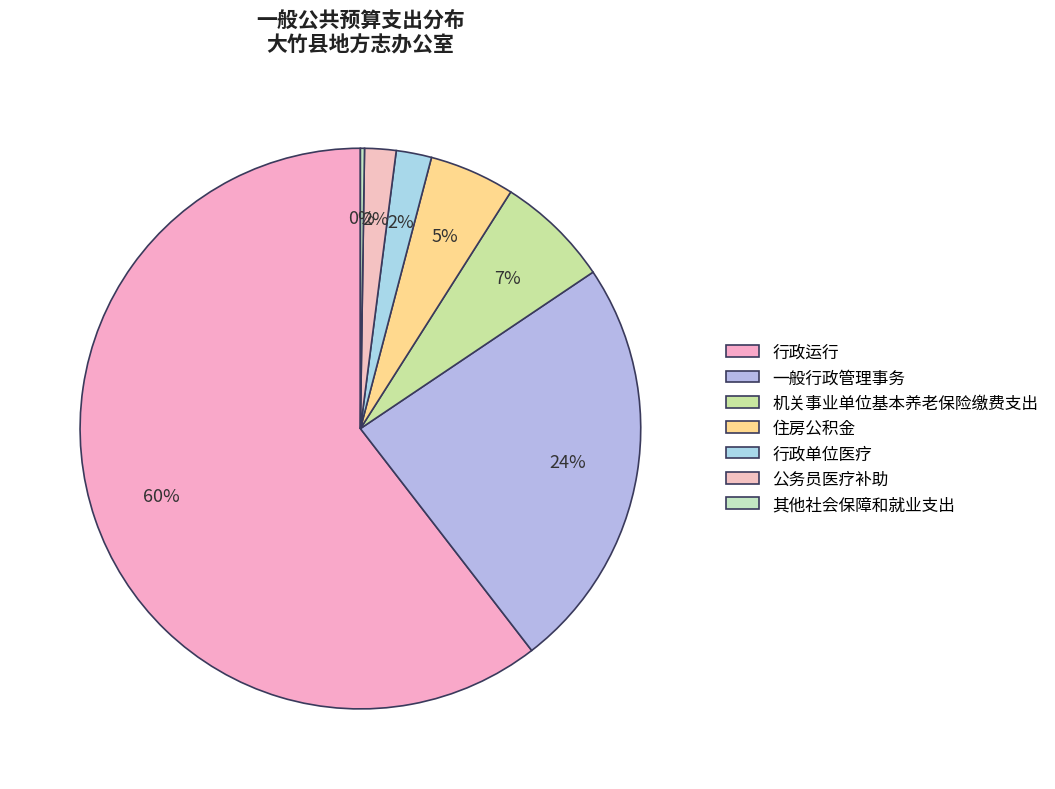

Does 公务员医疗补助 account for over 50% of the chart?

No